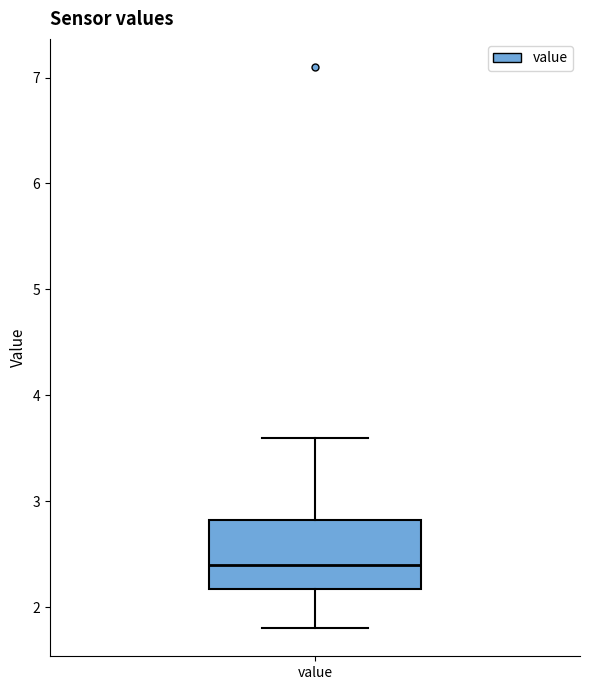

Where does the upper whisker of the box for value end on the y-axis? The values are not printed on the chart, so give them approximately, as read against the axis.

3.6